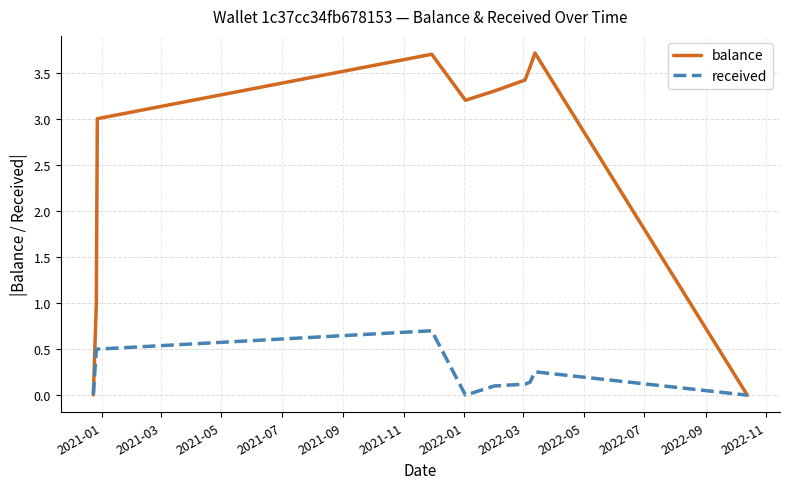

Rank the series by their maximum value, from lowest to highest.

received, balance